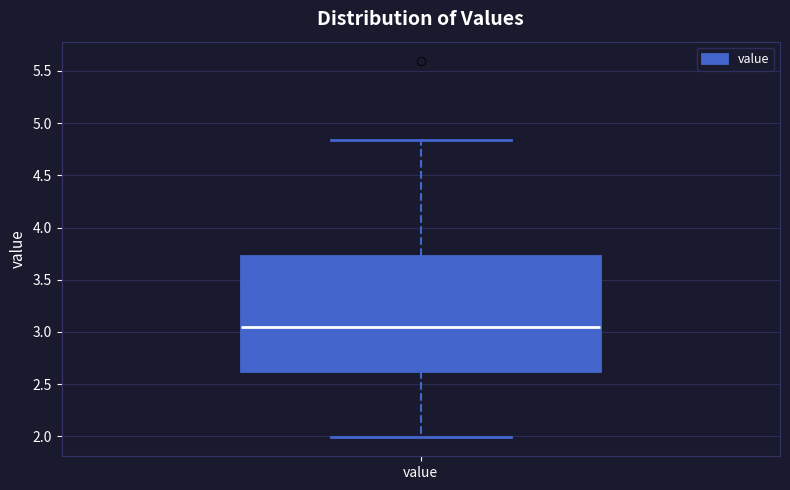

Transcribe this box plot: give where the median line is, the range the box spans, and where the two whiskers end, as read against the y-axis. The values are not printed on the chart, so give them approximately, as read against the axis.

median 3.05, box 2.65 to 3.75, whiskers 2.00 to 4.85